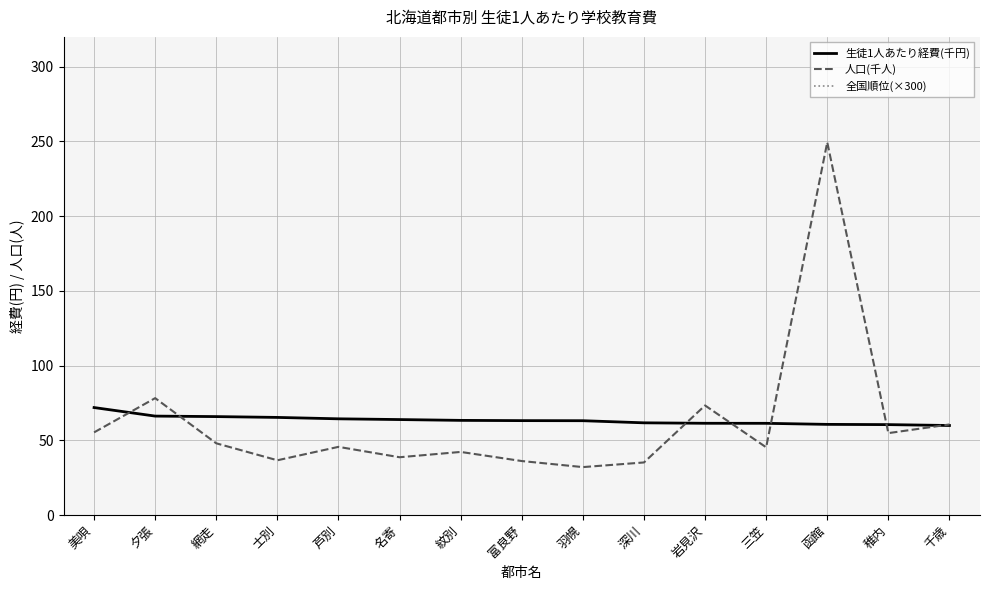

What is the value of the 人口(千人) point at the 12th from the left?

45.3